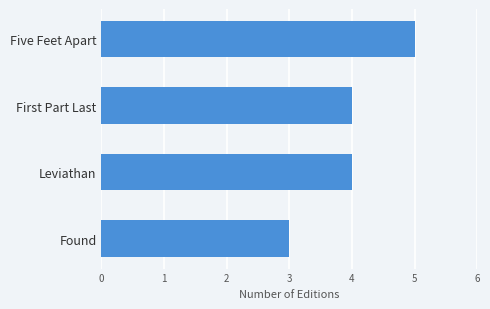

What is the ratio of the value at First Part Last to the value at Found?

1.3